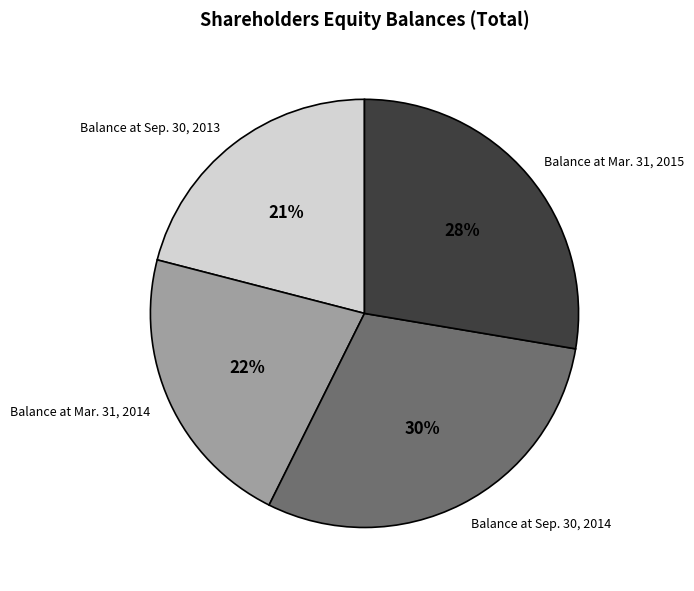

To the nearest percent, what is the average slice percentage?

25%